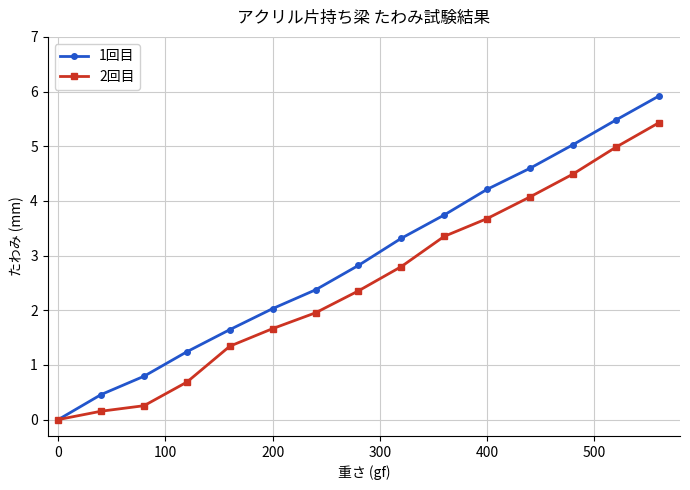

Which series has the largest range (max minus min)?

1回目